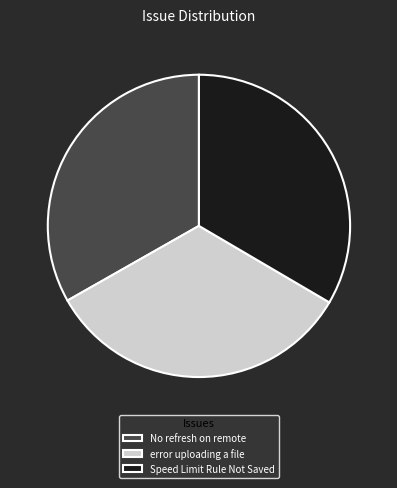

Is the sum of error uploading a file and No refresh on remote greater than half?

Yes